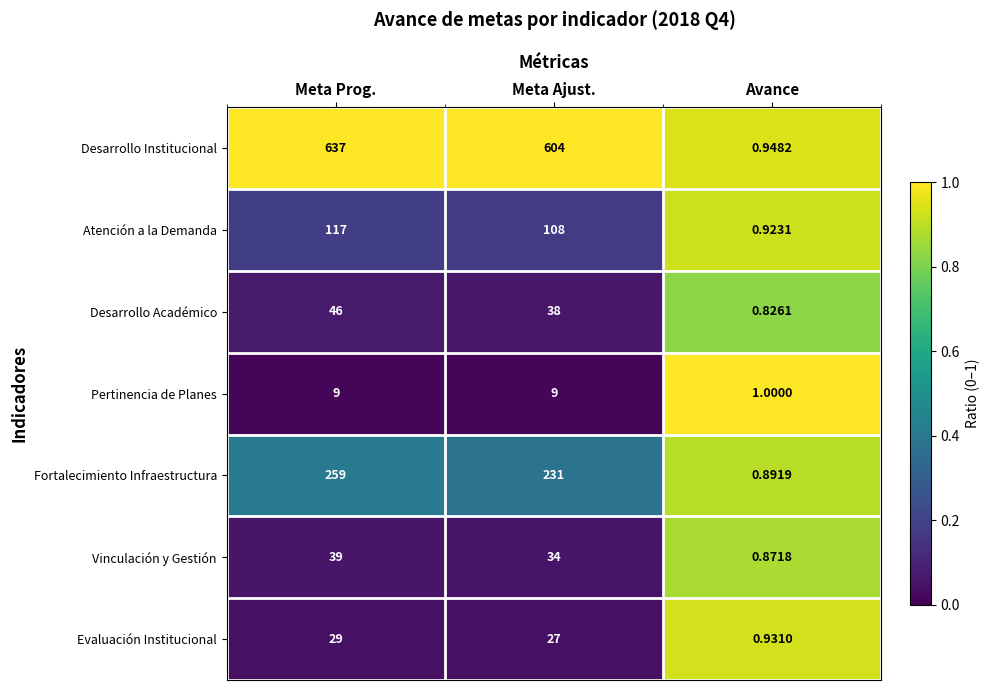

Rank the categories by Desarrollo Institucional value from highest to lowest.

Meta Prog., Meta Ajust., Avance